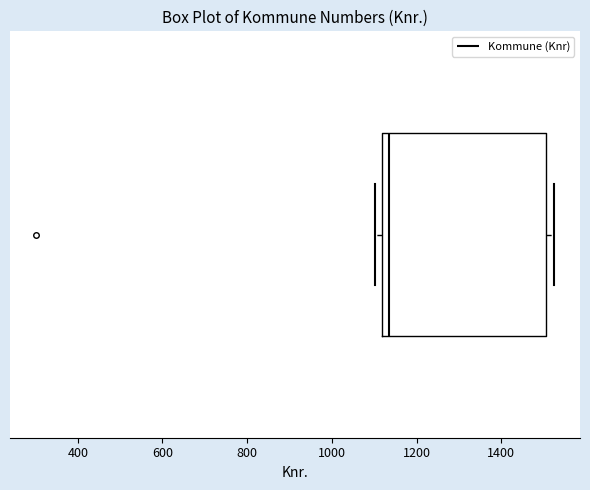

Transcribe this box plot: give where the median line is, the range the box spans, and where the two whiskers end, as read against the x-axis. The values are not printed on the chart, so give them approximately, as read against the axis.

median 1140, box 1120 to 1500, whiskers 1100 to 1520